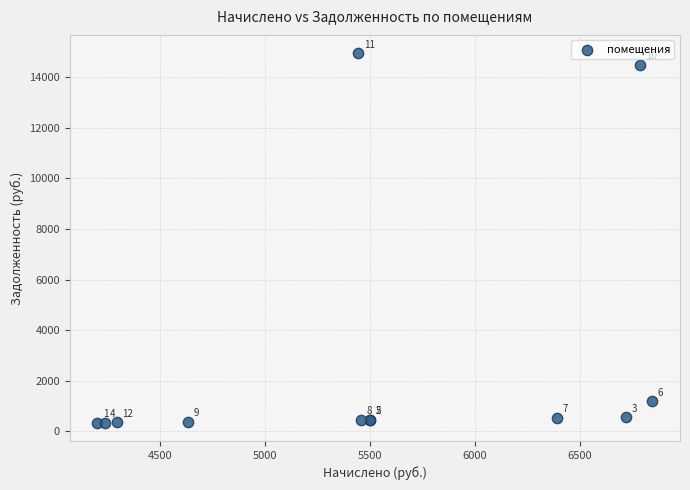

What Y value in the scatter plot is closest to 7645?

1195.7